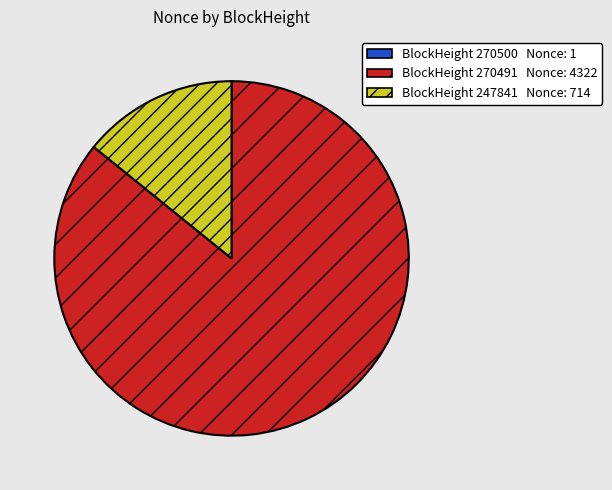

Is there any slice that represents more than half of the pie?

Yes